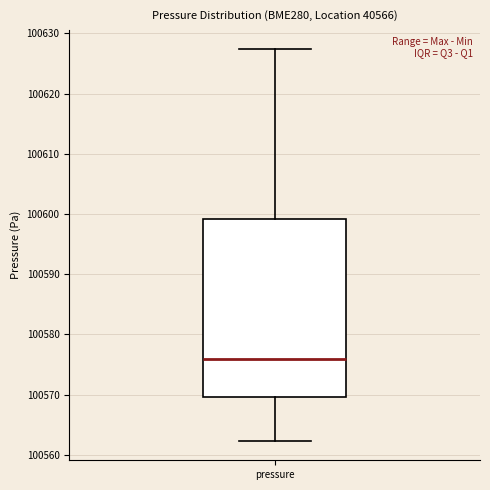

Read this box plot against the y-axis: the position of the median line, the range covered by the box, and the ends of both whiskers. The values are not printed on the chart, so give them approximately, as read against the axis.

median 100576, box 100570 to 100599, whiskers 100562 to 100627